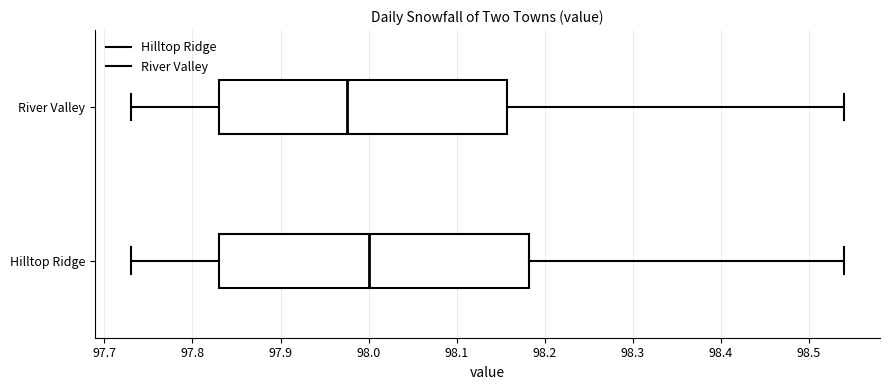

Reading bottom to top, read every box against the x-axis: the position of its median line, the range the box covers, and the ends of its whiskers. The values are not printed on the chart, so give them approximately, as read against the axis.

Hilltop Ridge: median 98.00, box 97.83 to 98.18, whiskers 97.73 to 98.54
River Valley: median 97.98, box 97.83 to 98.16, whiskers 97.73 to 98.54